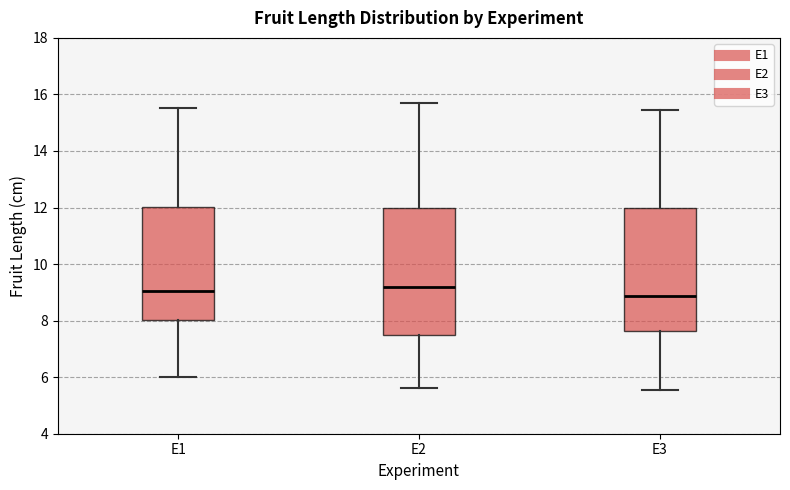

Reading left to right, transcribe this box plot: for each box, give where its median line is, the range the box spans, and where its two whiskers end, as read against the y-axis. The values are not printed on the chart, so give them approximately, as read against the axis.

E1: median 9.0, box 8.0 to 12.0, whiskers 6.0 to 15.6
E2: median 9.2, box 7.6 to 12.0, whiskers 5.6 to 15.6
E3: median 8.8, box 7.6 to 12.0, whiskers 5.6 to 15.4